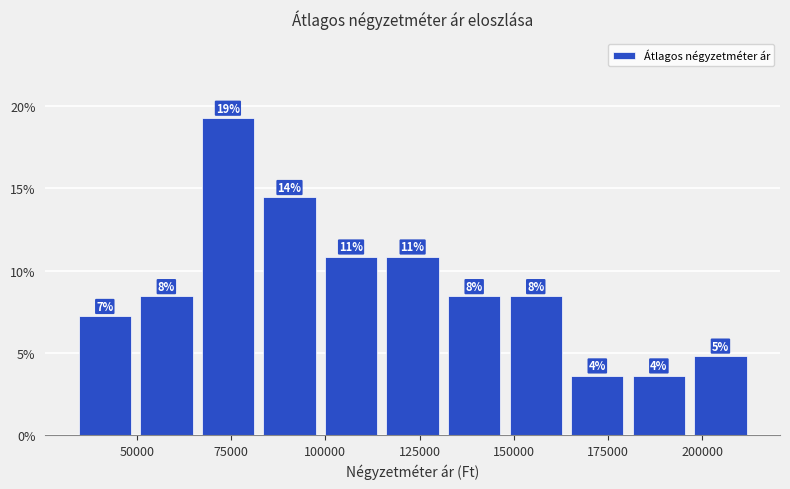

Read against the x-axis, roughly where is the centre of the tallest bar?

75000